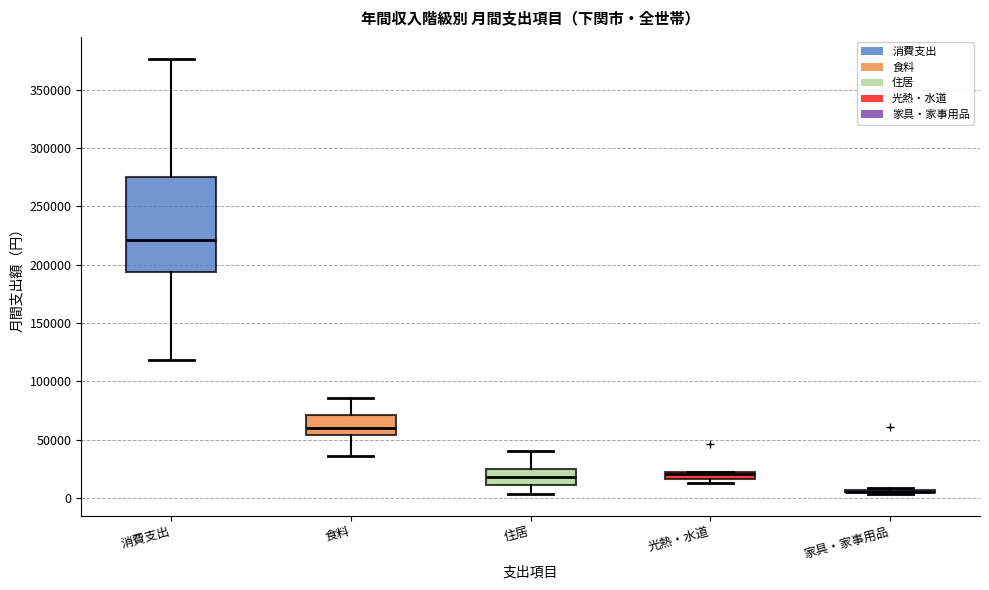

Comparing the boxes themselves (not the whiskers), which one is the tallest?

消費支出